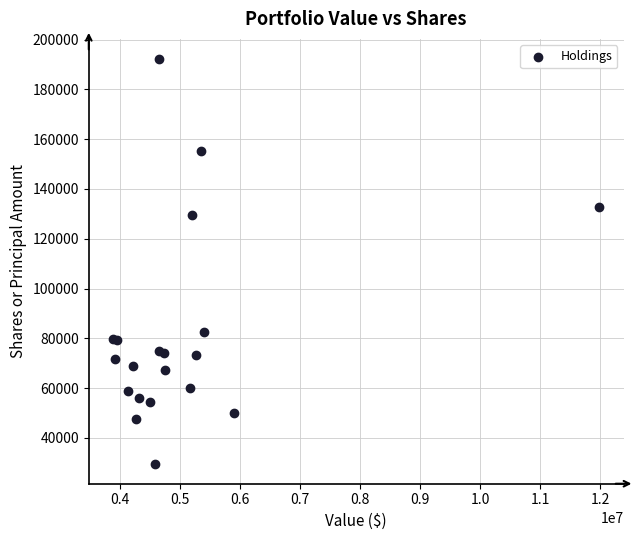

What Y value in the scatter plot is closest to 110947?

129513